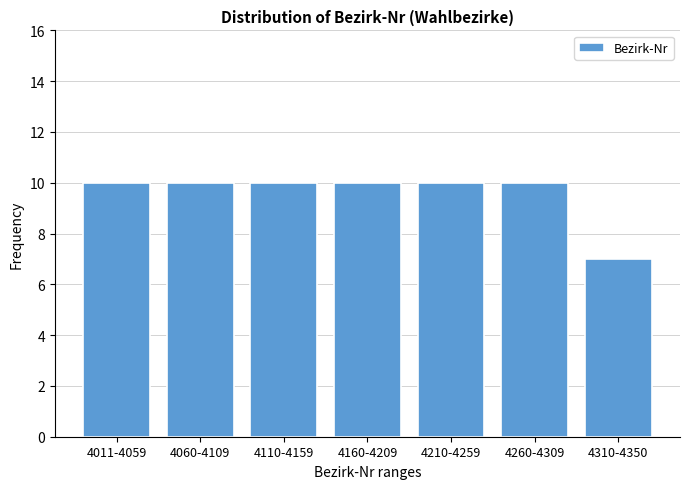

Reading left to right, transcribe all the data shown in this chart.

4011-4059=10	4060-4109=10	4110-4159=10	4160-4209=10	4210-4259=10	4260-4309=10	4310-4350=7